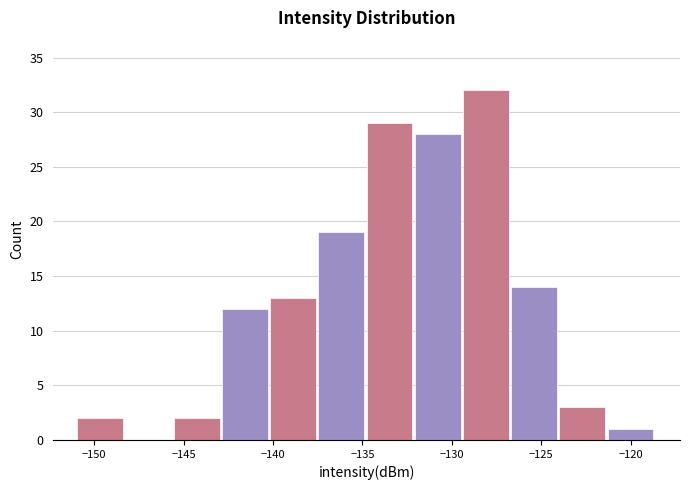

Reading left to right, transcribe this chart: for each bar, give the range it covers on the x-axis and its height. Neither the bar edges nor the heights are printed on the chart, so give them approximately, as read against the axes.

-151.0 to -148.0: 2
-148.0 to -145.5: 0
-145.5 to -143.0: 2
-143.0 to -140.0: 12
-140.0 to -137.5: 13
-137.5 to -135.0: 19
-135.0 to -132.0: 29
-132.0 to -129.5: 28
-129.5 to -126.5: 32
-126.5 to -124.0: 14
-124.0 to -121.5: 3
-121.5 to -118.5: 1